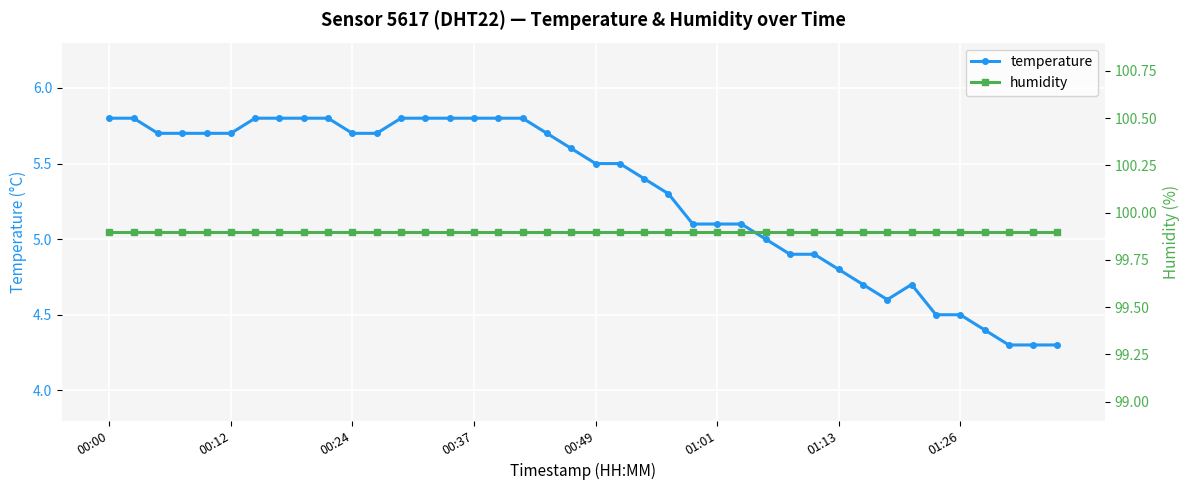

What is the approximate value of temperature at 14?

5.8